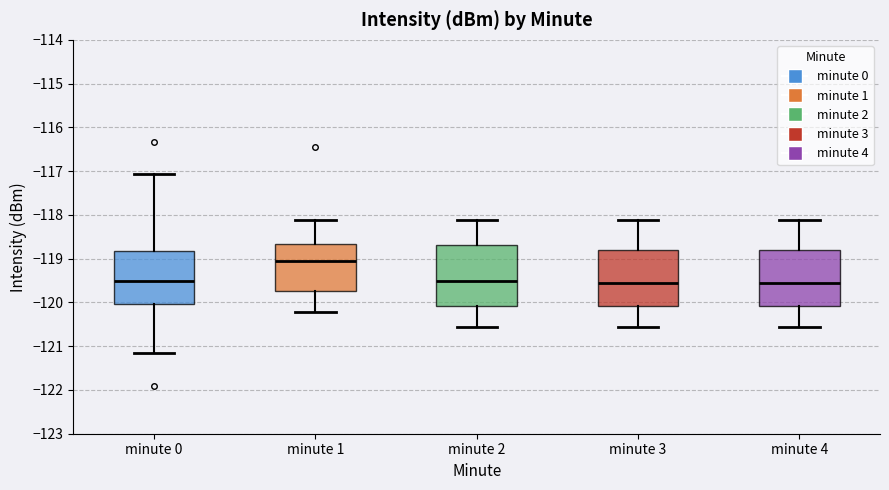

Which box is the tallest, from its lower edge to its upper edge?

minute 2